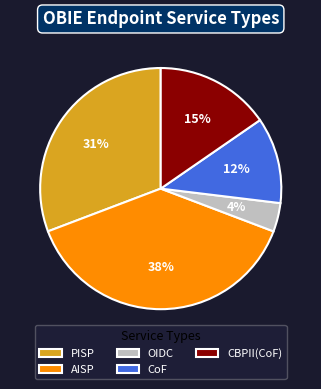

To the nearest percent, what percentage of the pie is OIDC?

4%